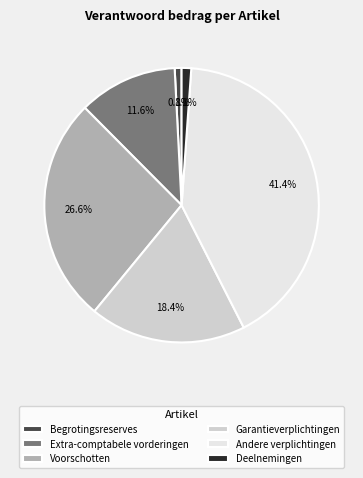

To the nearest percent, what portion does Begrotingsreserves represent?

1%